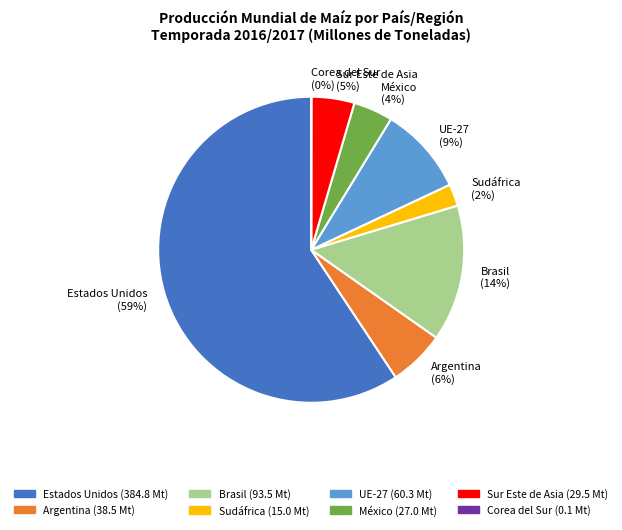

True or false: Argentina (6%) accounts for 6% of the total.

True